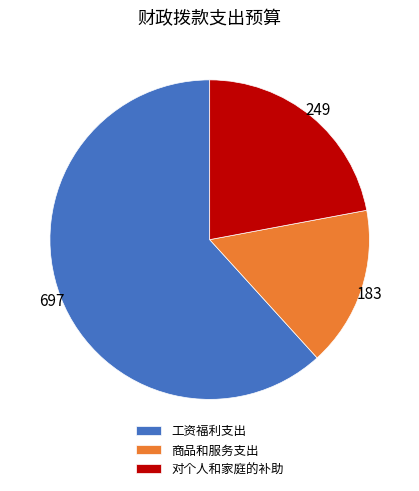

Is there a majority slice in this chart?

Yes